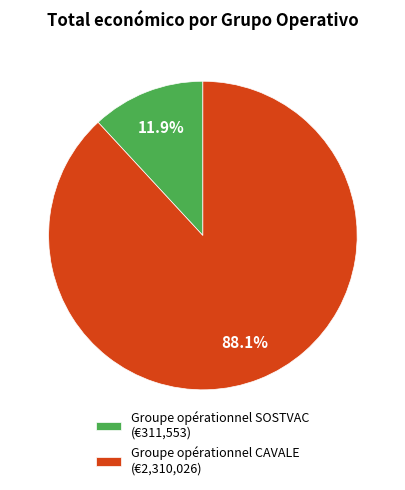

Count the number of slices in the pie.

2